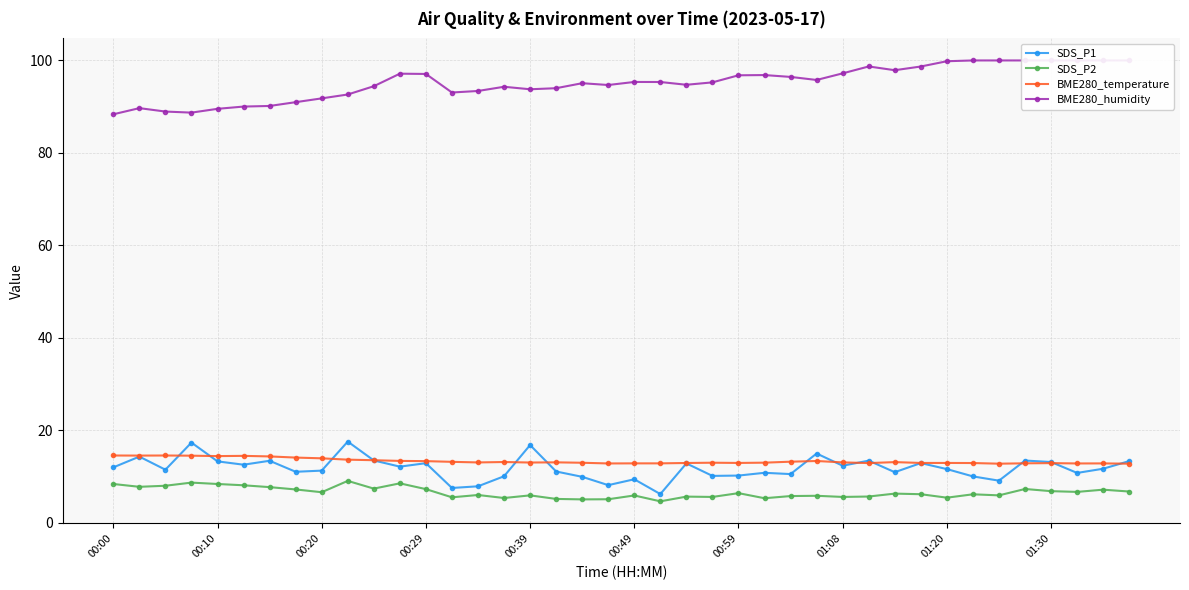

True or false: SDS_P1 has more than 1 interior local peaks.

True